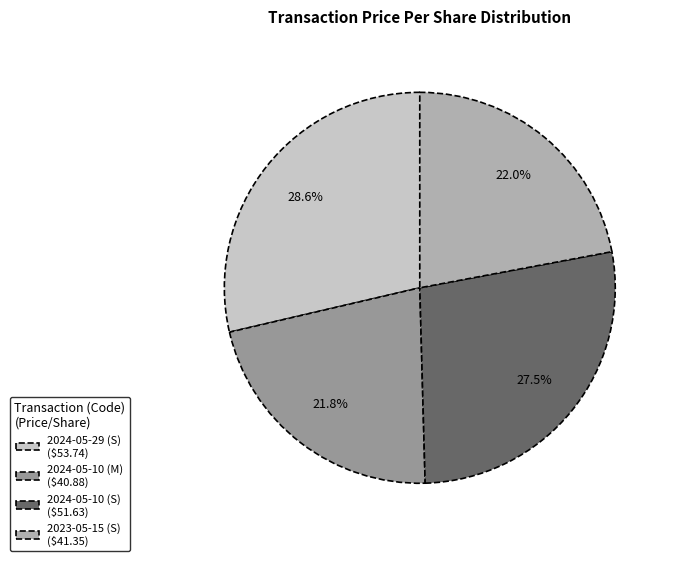

To the nearest percent, what is the difference between the largest and smallest slice percentages?

7%